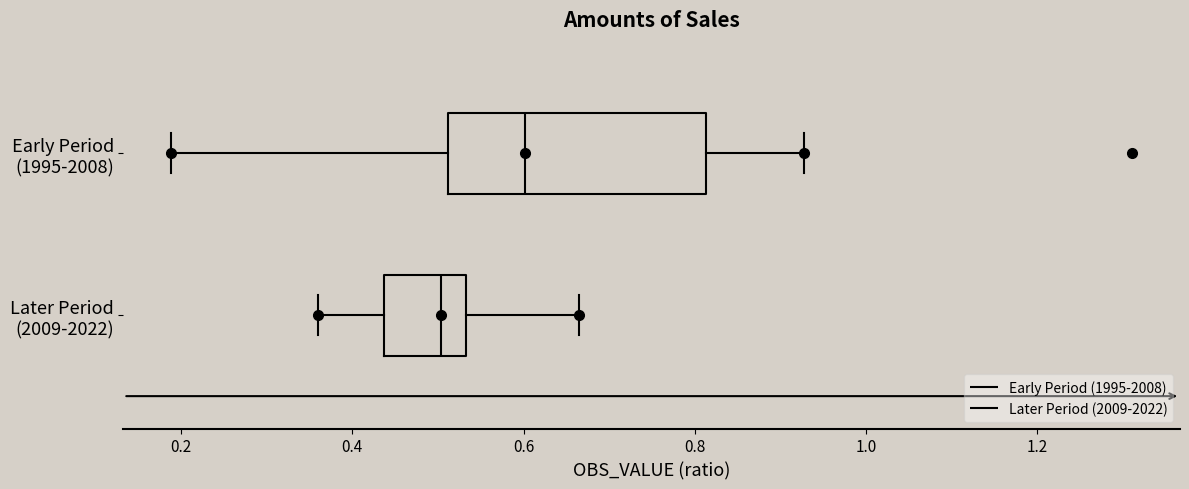

Which box is the widest, from its left edge to its right edge?

Early Period (1995-2008)